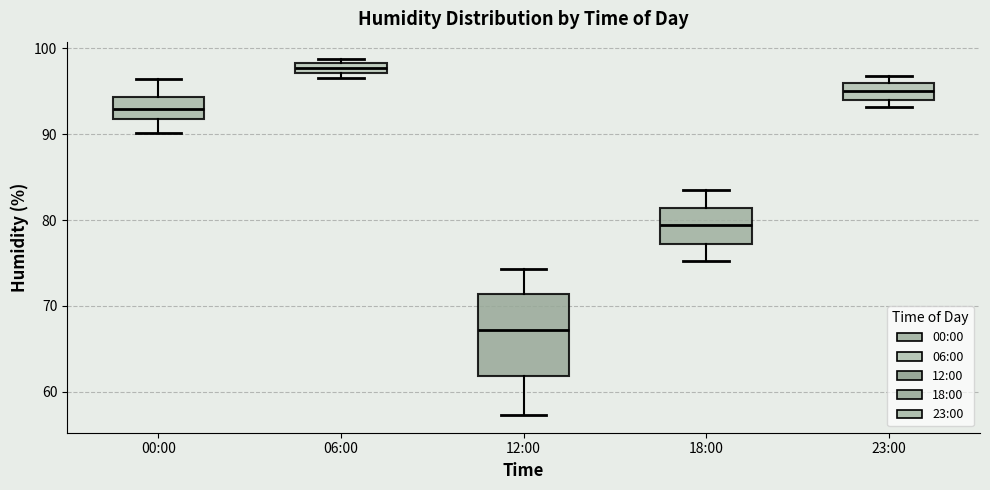

Where is the lower edge of the box for 00:00 on the y-axis? The values are not printed on the chart, so give them approximately, as read against the axis.

92